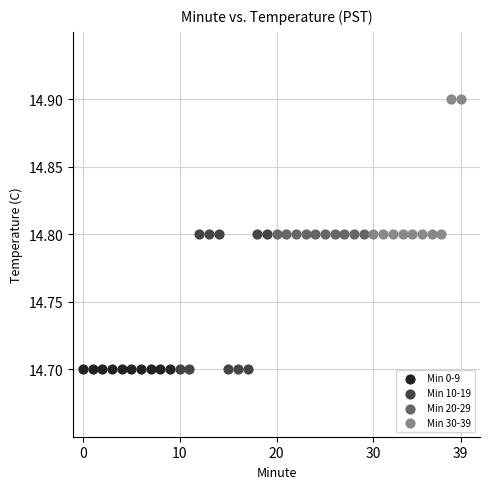

Which series reaches the maximum Y coordinate?

Min 30-39